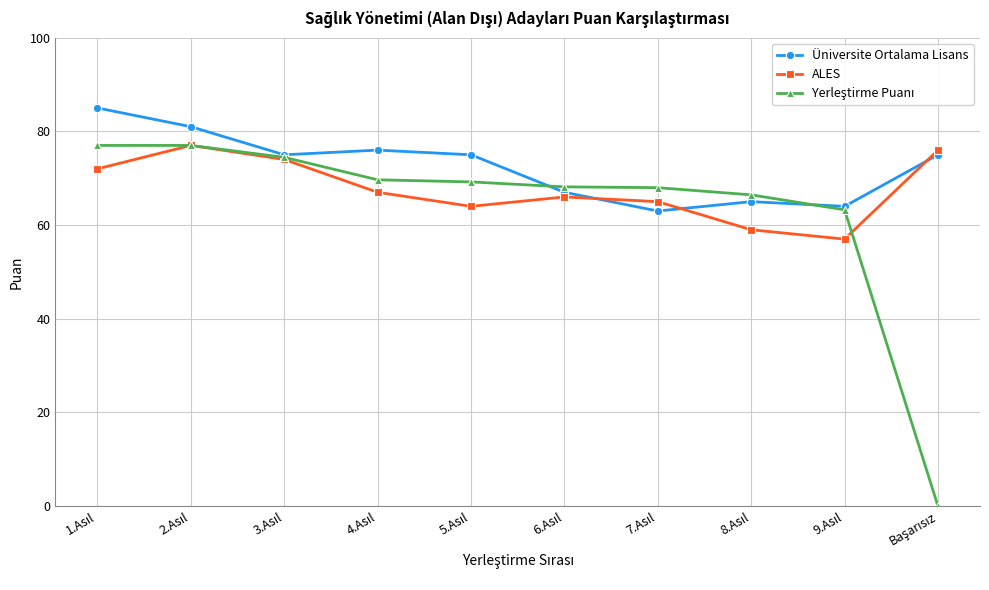

Does the chart have visible grid lines?

Yes